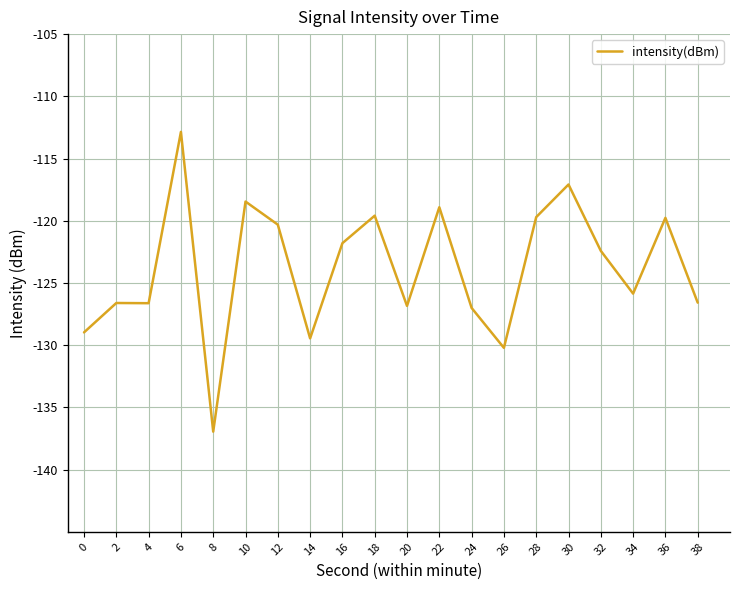

What is the approximate value at 8?

-137.0